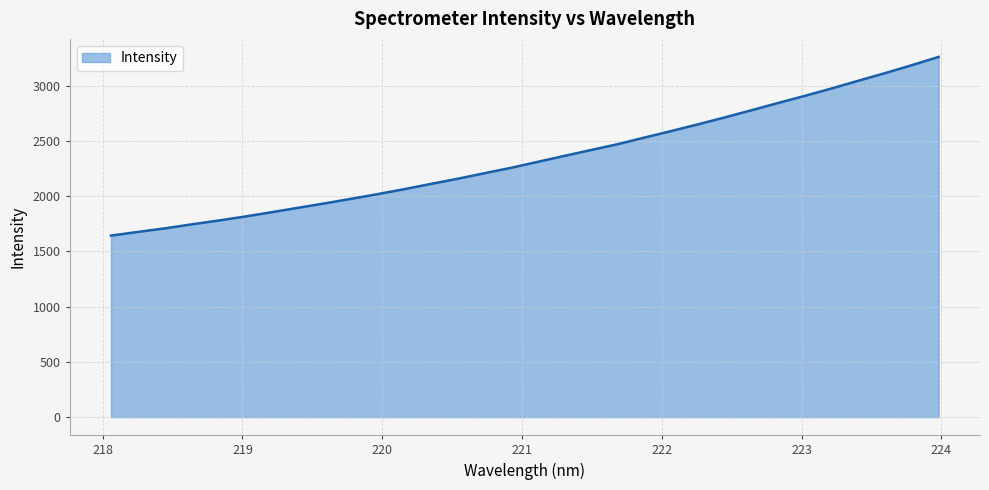

What is the smallest value displayed?

1643.5